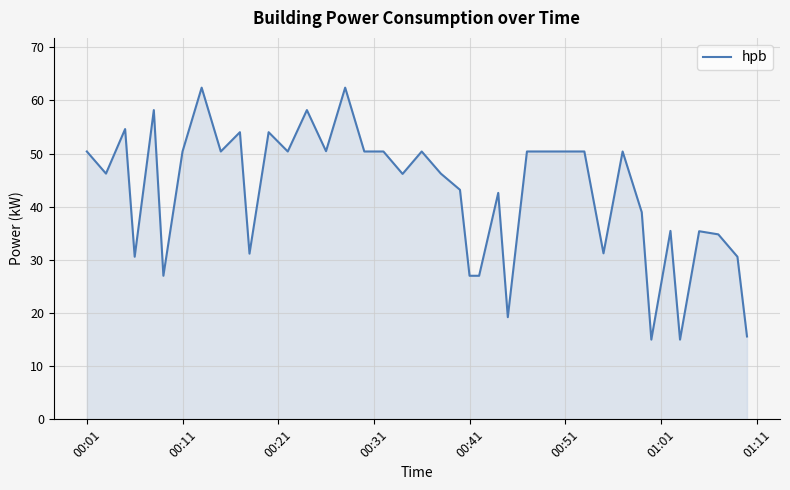

How many values are below 50?

20